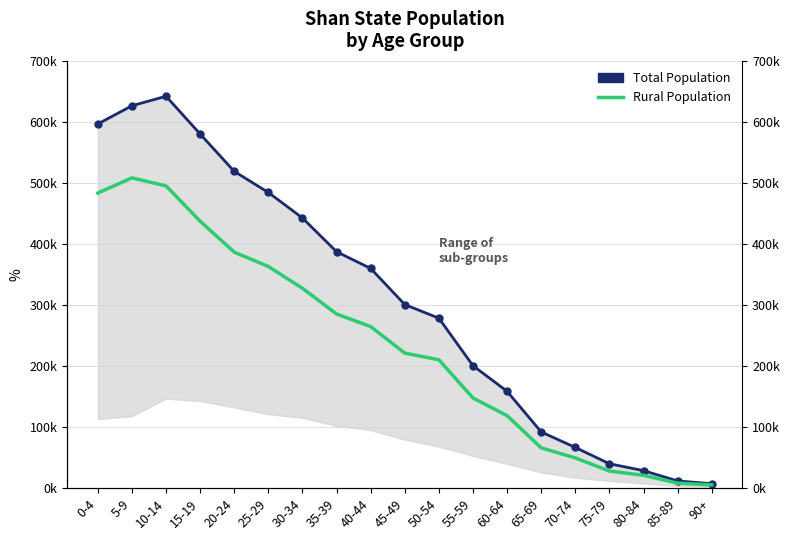

True or false: Total Population has a value of 806351 at 15-19.

False